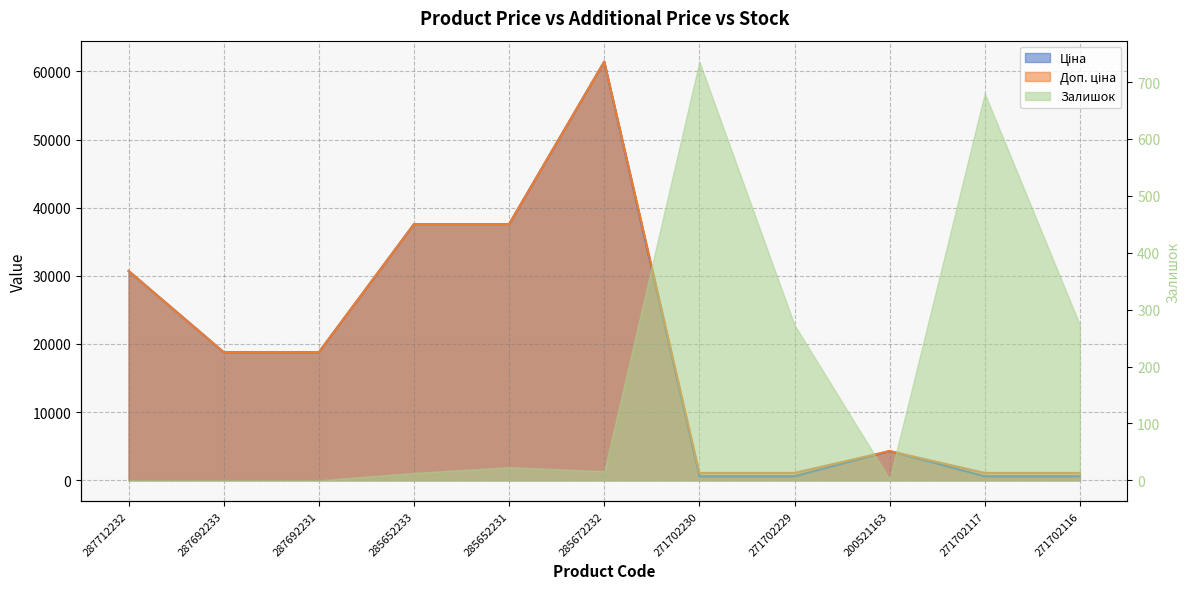

How many data points in Доп. ціна are above 18796?

6